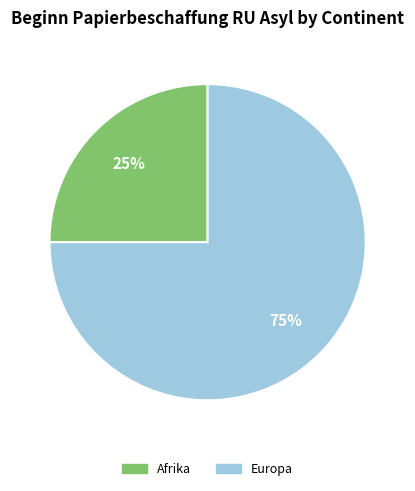

Which category has the biggest portion of the pie?

Europa